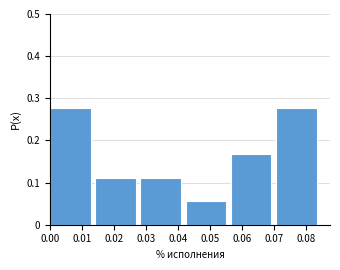

Reading left to right, transcribe this chart: for each bar, give the range it covers on the x-axis and its height. Neither the bar edges nor the heights are printed on the chart, so give them approximately, as read against the axes.

0.000 to 0.014: 0.28
0.014 to 0.028: 0.11
0.028 to 0.042: 0.11
0.042 to 0.057: 0.06
0.057 to 0.071: 0.17
0.071 to 0.085: 0.28